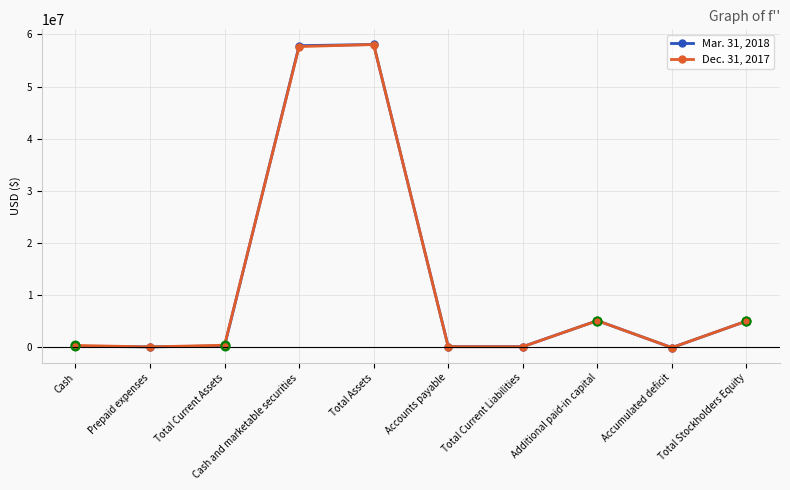

Count the number of categories in the chart.

10